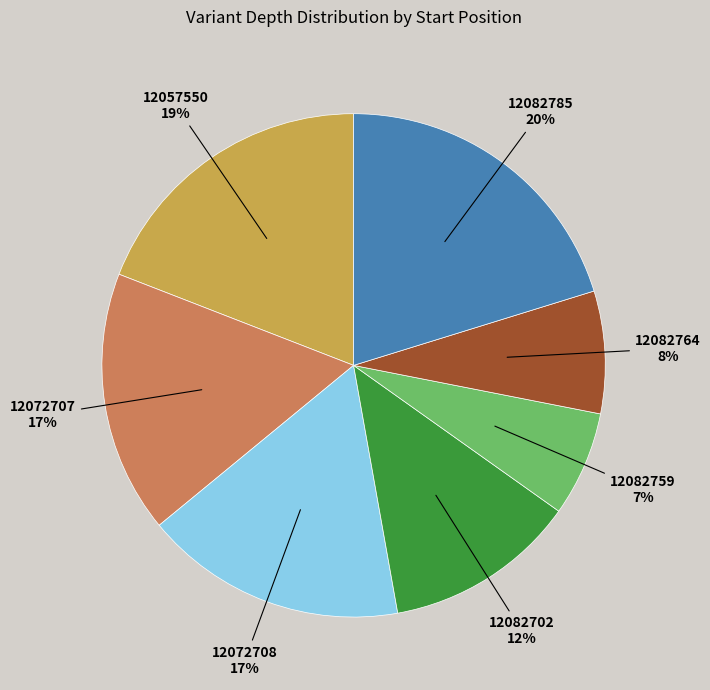

Does 12082785 account for over 50% of the chart?

No